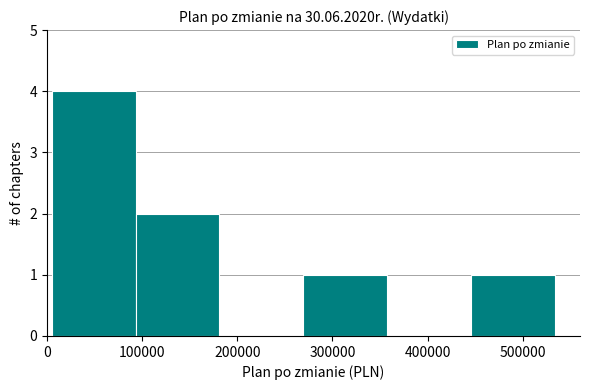

Reading left to right, list every bar in this chart as the range it spans on the x-axis followed by its height. Neither the bar edges nor the heights are printed on the chart, so give them approximately, as read against the axes.

10000 to 90000: 4
90000 to 180000: 2
180000 to 270000: 0
270000 to 360000: 1
360000 to 450000: 0
450000 to 530000: 1